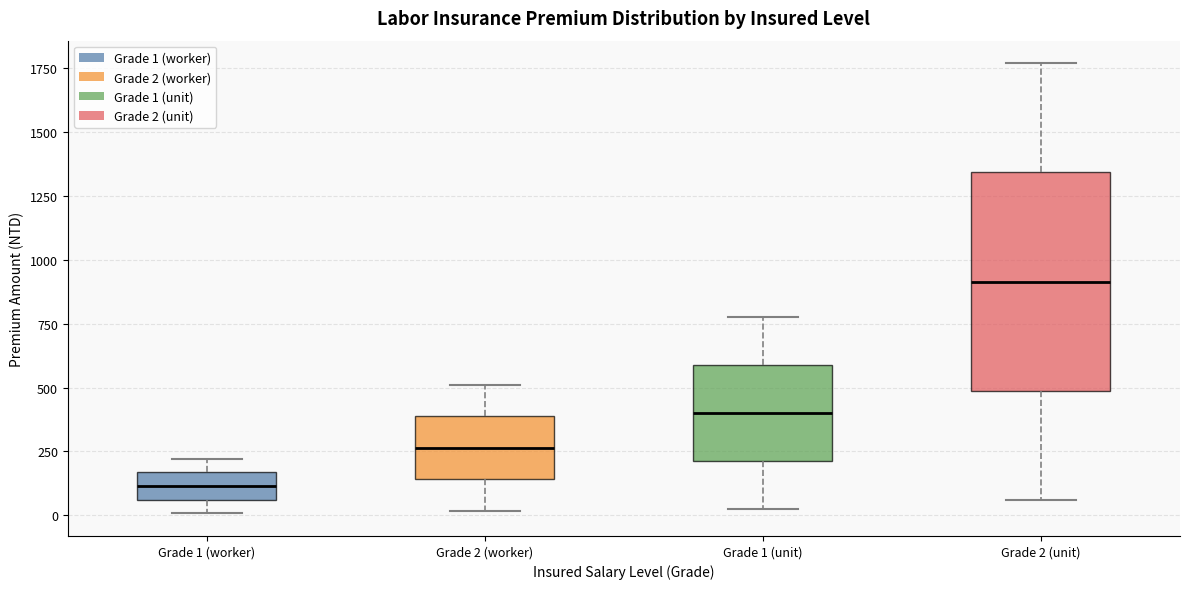

Reading left to right, read every box against the y-axis: the position of its median line, the range the box covers, and the ends of its whiskers. The values are not printed on the chart, so give them approximately, as read against the axis.

Grade 1 (worker): median 100, box 50 to 150, whiskers 0 to 200
Grade 2 (worker): median 250, box 150 to 400, whiskers 0 to 500
Grade 1 (unit): median 400, box 200 to 600, whiskers 50 to 800
Grade 2 (unit): median 900, box 500 to 1350, whiskers 50 to 1750